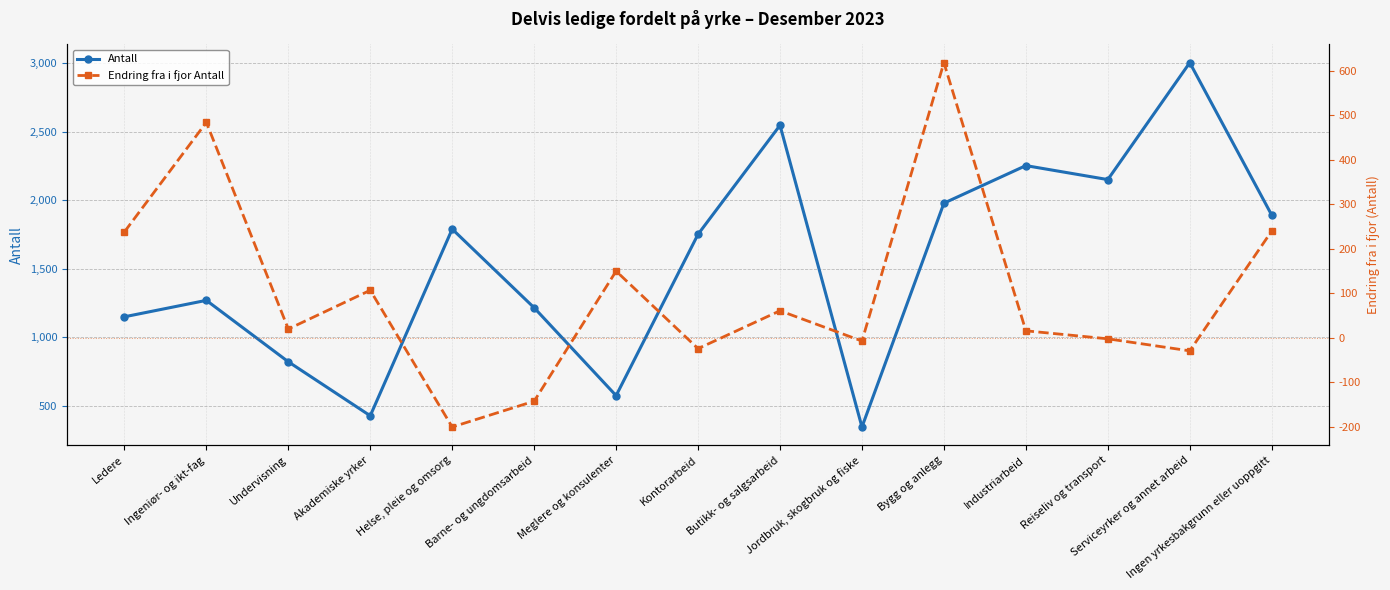

Does the chart display data point markers on the line(s)?

Yes